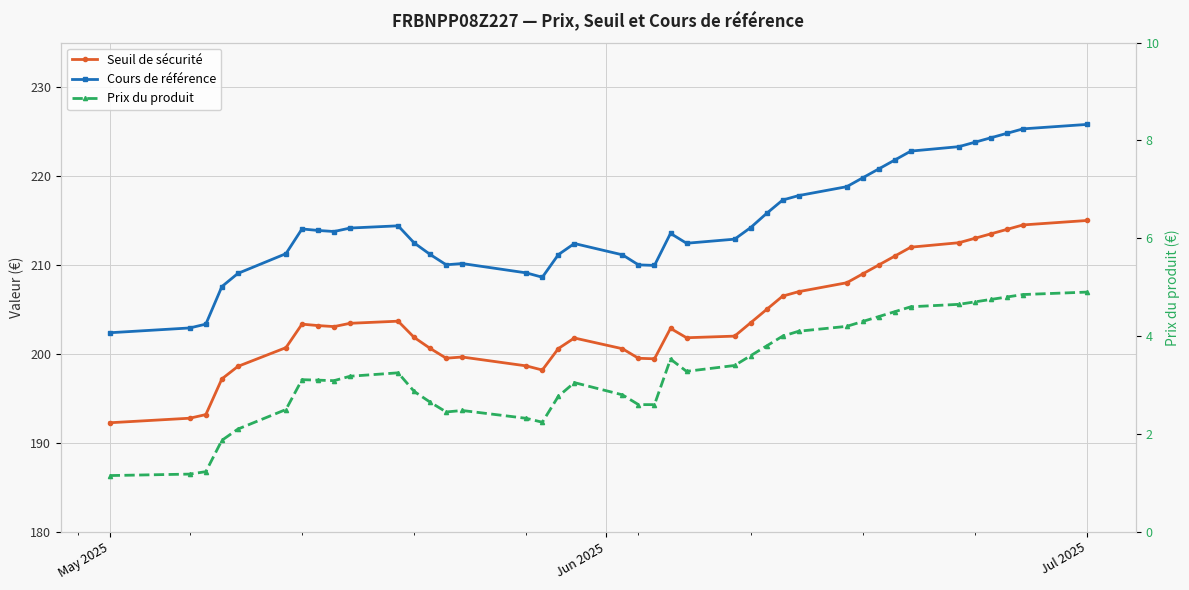

How many lines are shown in the chart?

3